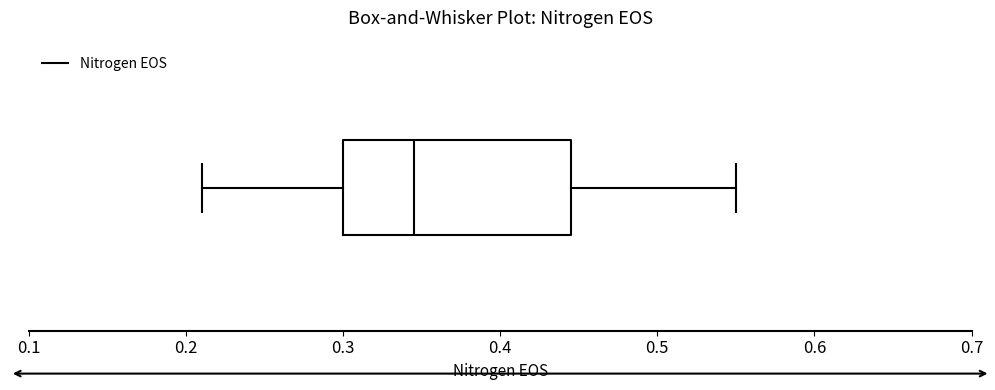

Read this box plot against the x-axis: the position of the median line, the range covered by the box, and the ends of both whiskers. The values are not printed on the chart, so give them approximately, as read against the axis.

median 0.35, box 0.30 to 0.45, whiskers 0.21 to 0.55